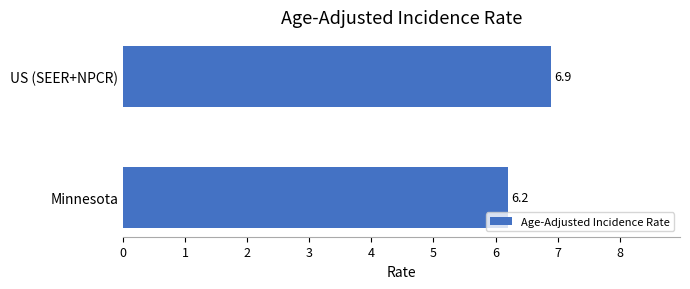

Which label corresponds to the largest value in the chart?

US (SEER+NPCR)